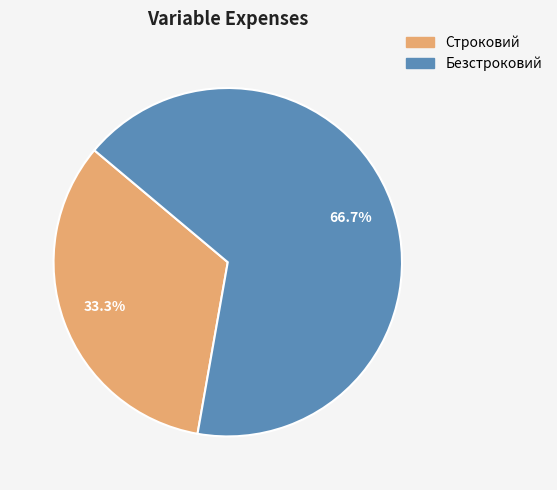

Is Безстроковий the majority of the pie?

Yes